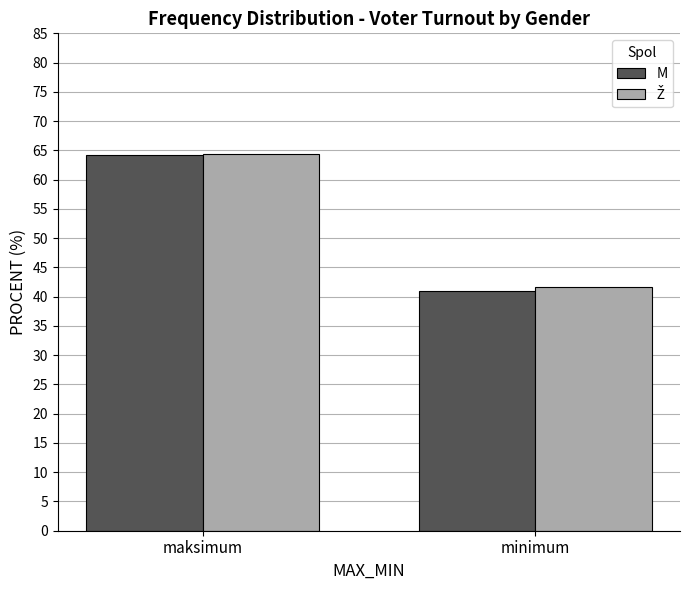

What is the total value across all series at maksimum?

128.7